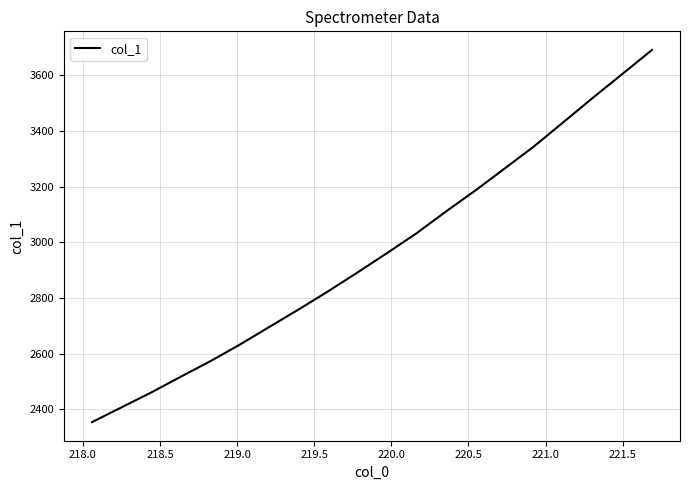

What is the difference between the maximum and minimum values?

1338.2